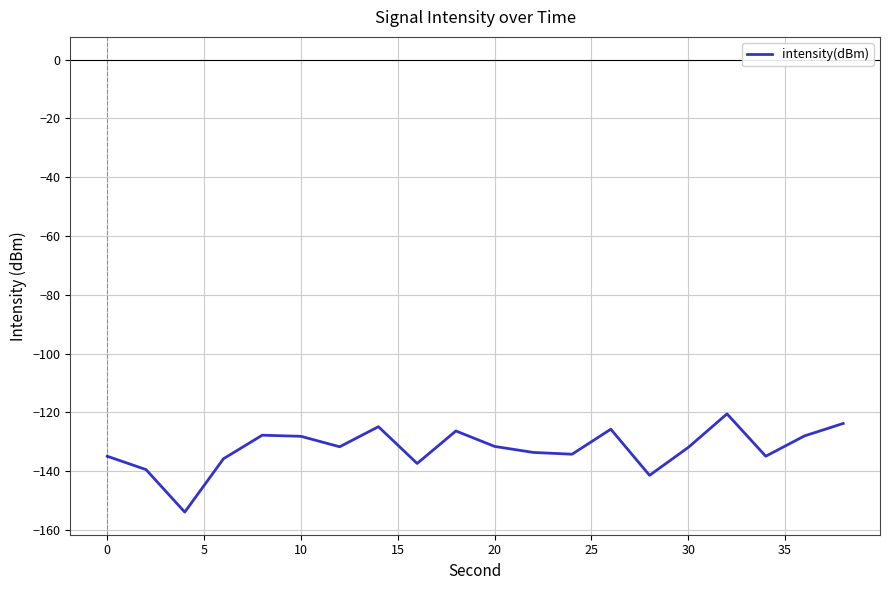

What is the minimum value shown in the chart?

-153.9